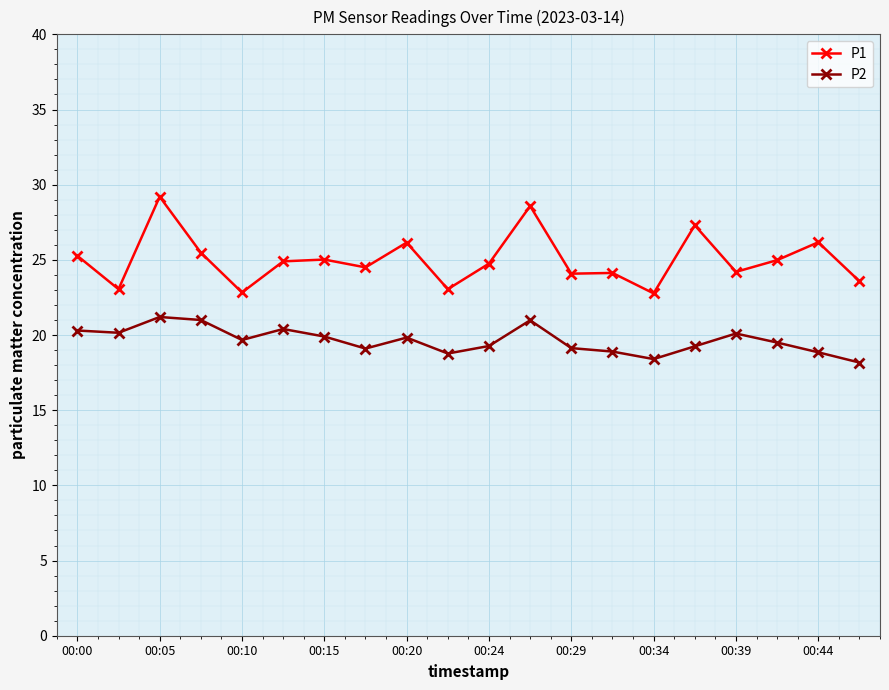

How many interior local valleys does the P2 series have?

5